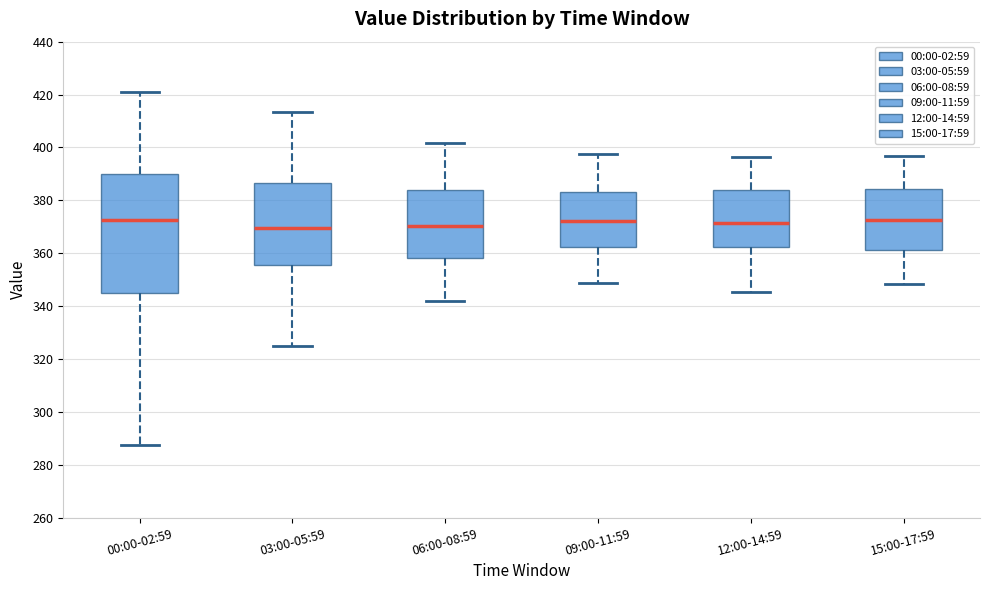

Reading left to right, transcribe this box plot: for each box, give where its median line is, the range the box spans, and where its two whiskers end, as read against the y-axis. The values are not printed on the chart, so give them approximately, as read against the axis.

00:00-02:59: median 372, box 344 to 390, whiskers 288 to 422
03:00-05:59: median 370, box 356 to 386, whiskers 326 to 414
06:00-08:59: median 370, box 358 to 384, whiskers 342 to 402
09:00-11:59: median 372, box 362 to 384, whiskers 348 to 398
12:00-14:59: median 372, box 362 to 384, whiskers 346 to 396
15:00-17:59: median 372, box 362 to 384, whiskers 348 to 396